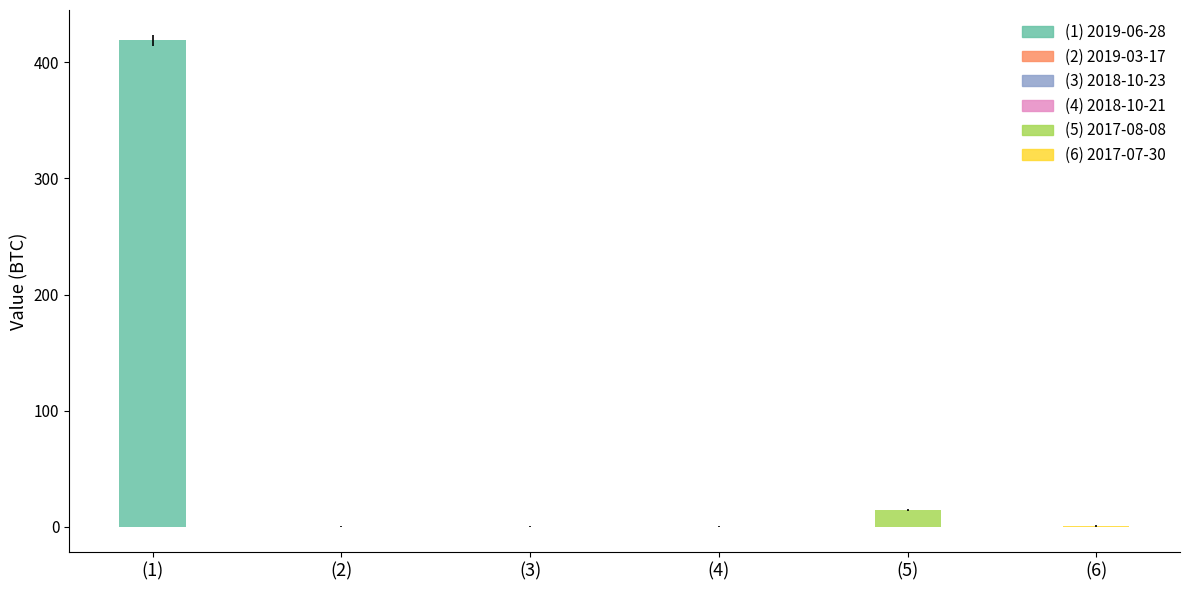

Is it true that the value at (1) is 608.3?

False